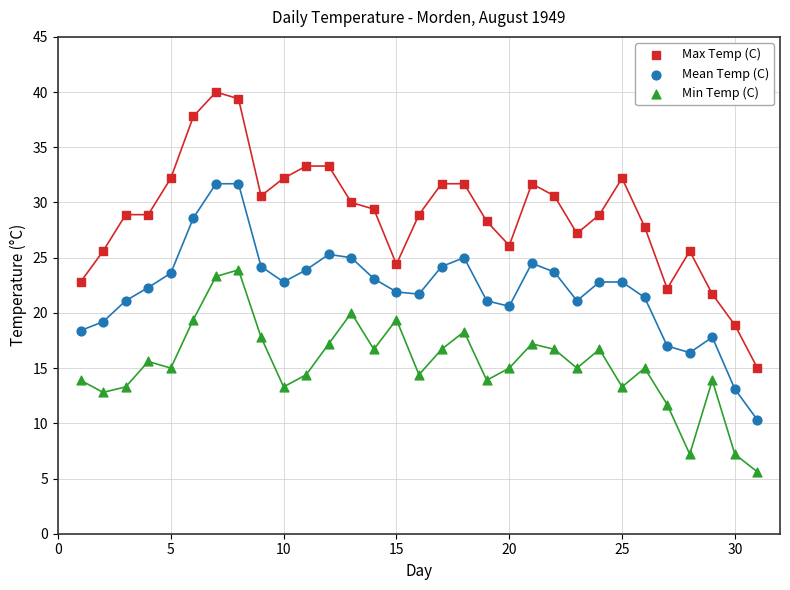

Which series reaches the minimum Y coordinate?

Min Temp (C)